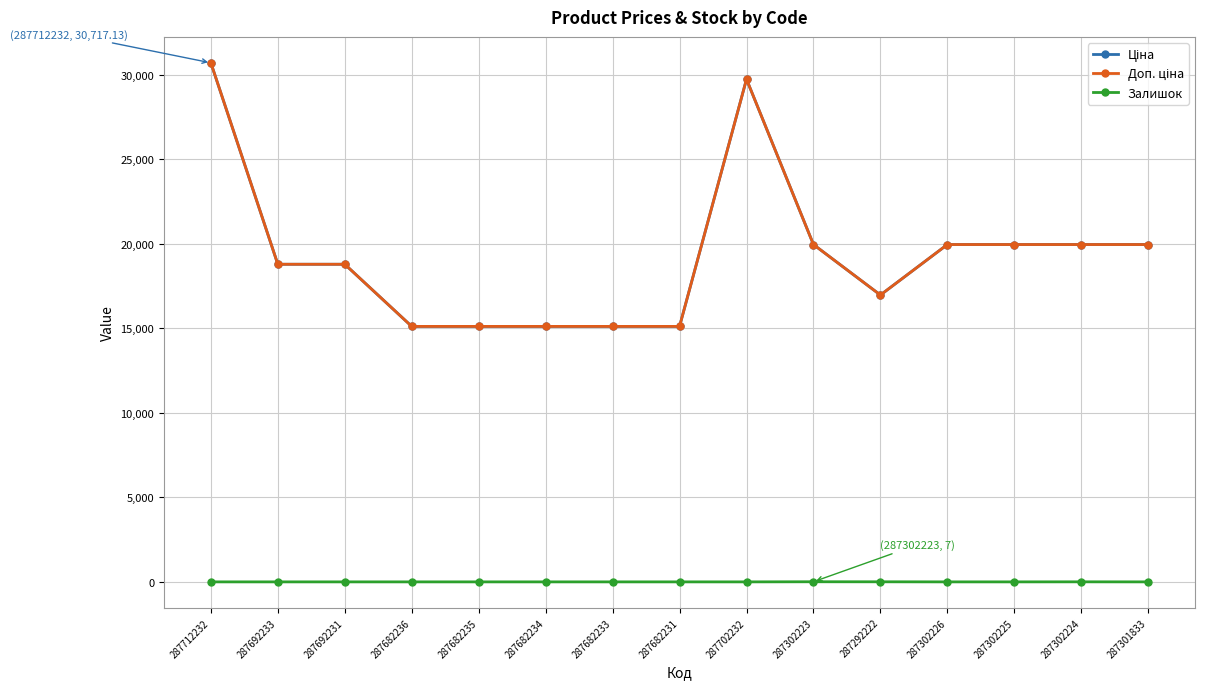

Is it true that Доп. ціна equals 15307.9 at 287712232?

False